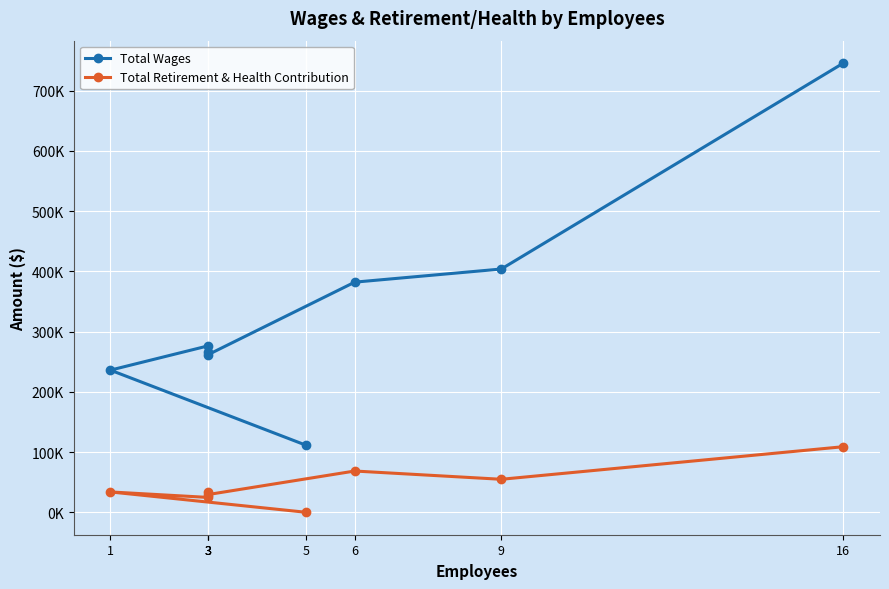

Rank the series by their maximum value, from lowest to highest.

Total Retirement & Health Contribution, Total Wages